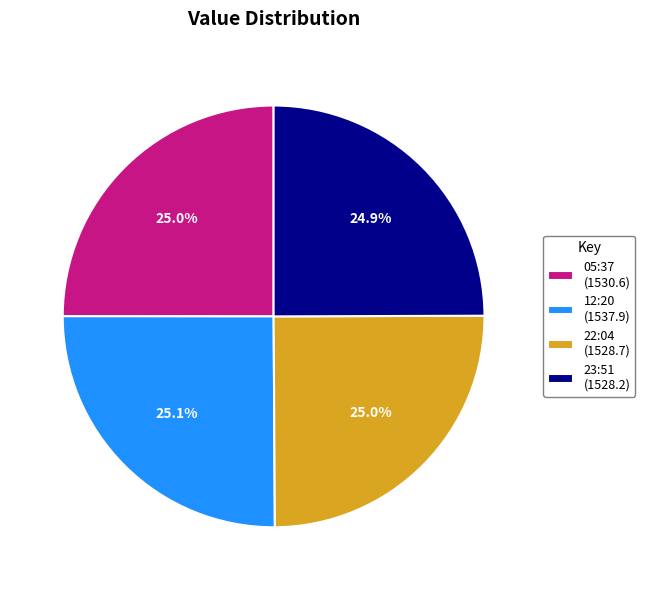

What is the ratio of the value at 12:20 (1537.9) to the value at 22:04 (1528.7)?

1.0